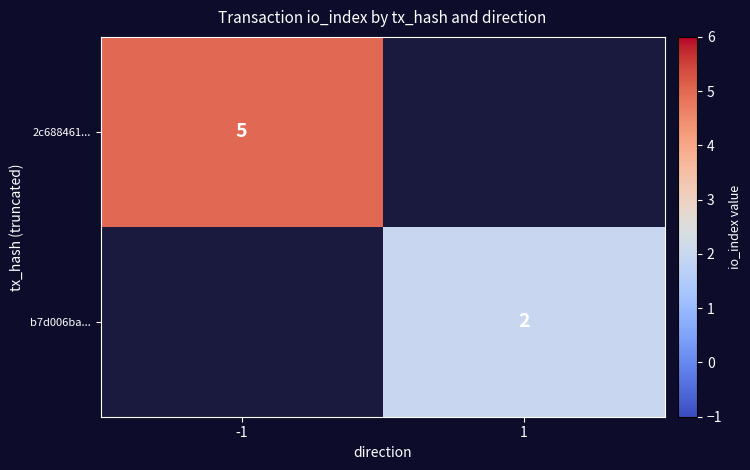

Is it true that 2c688461... equals 2 at -1?

False